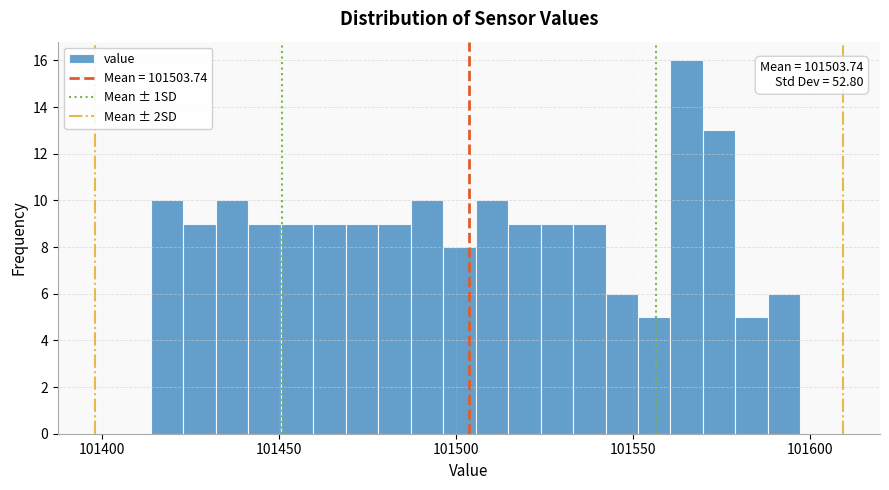

Around what value on the x-axis is the tallest bar? Give the approximate position of its centre, as read against the axis.

101565